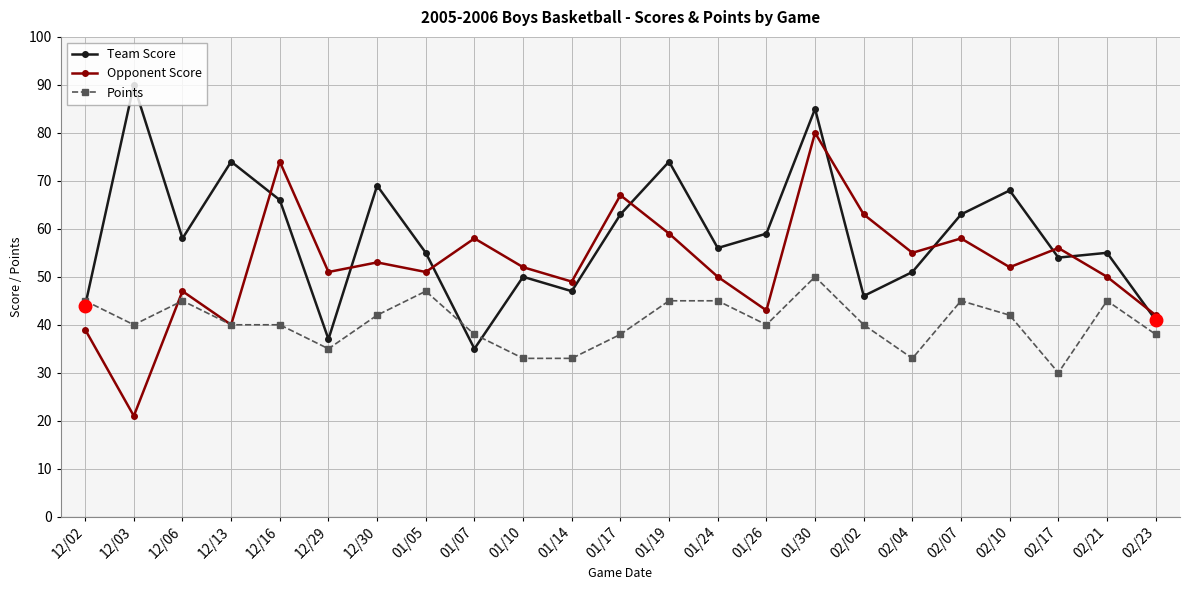

Which series ends up on top after the final intersection of Opponent Score and Team Score?

Opponent Score